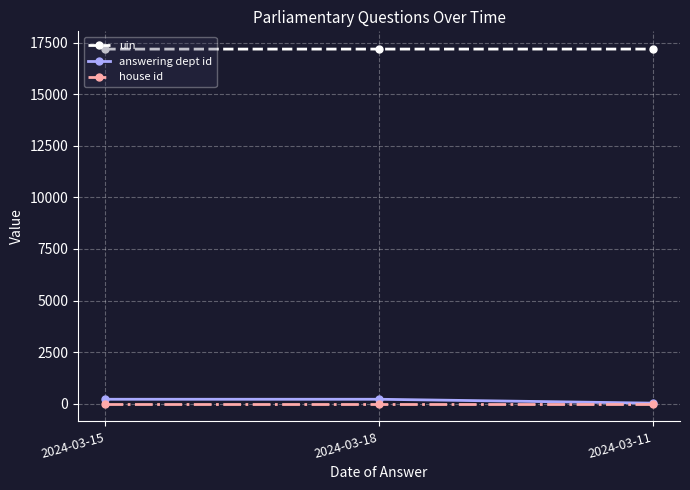

Count the number of categories in the chart.

3